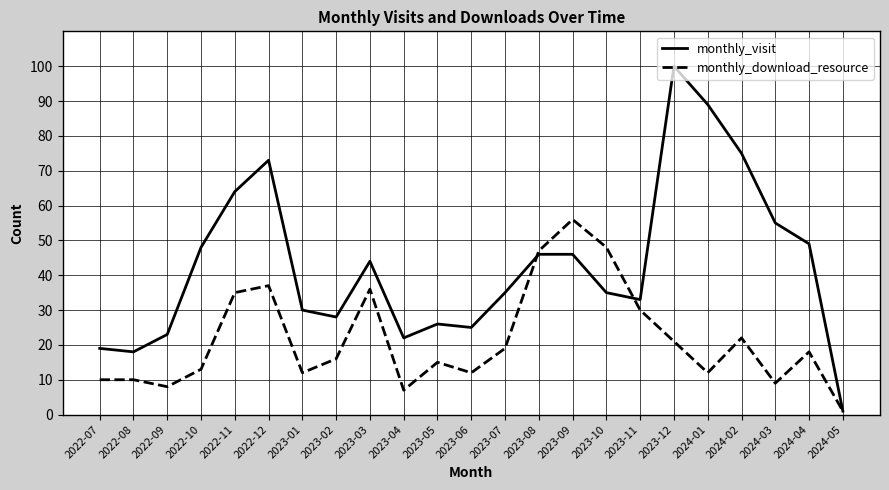

Rank the series by their maximum value, from lowest to highest.

monthly_download_resource, monthly_visit